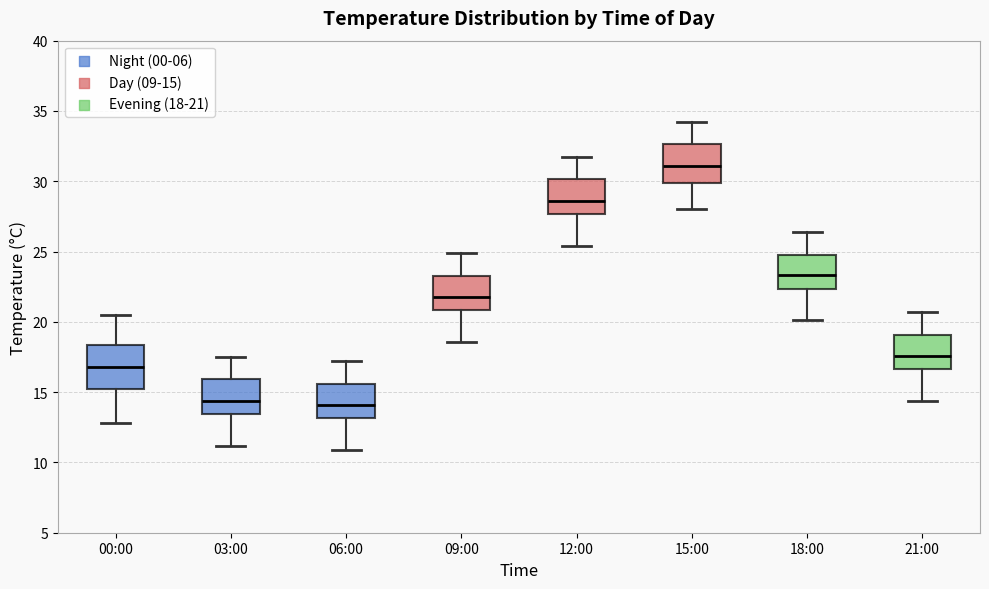

Where is the upper edge of the box for 15:00 on the y-axis? The values are not printed on the chart, so give them approximately, as read against the axis.

32.5